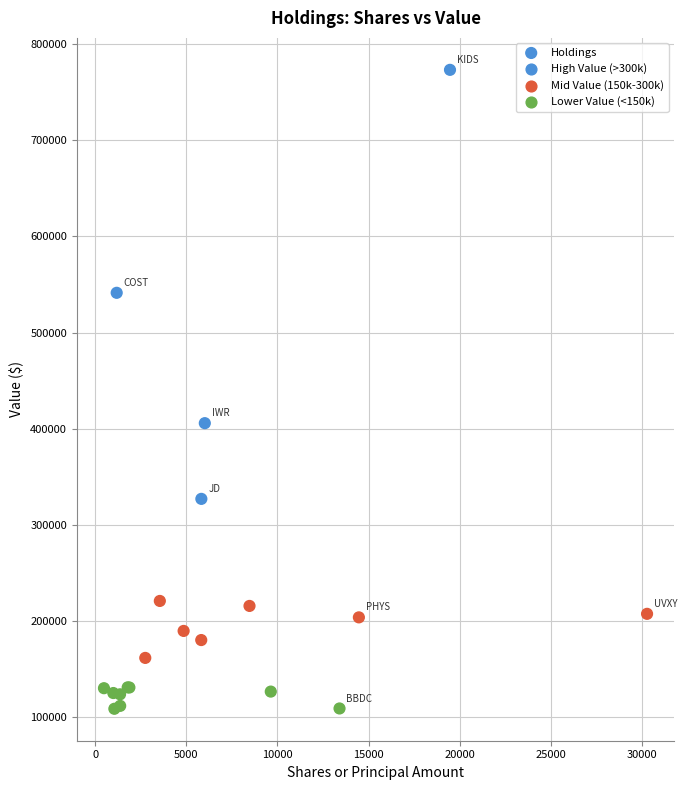

What Y value in the scatter plot is closest to 441053?

405847